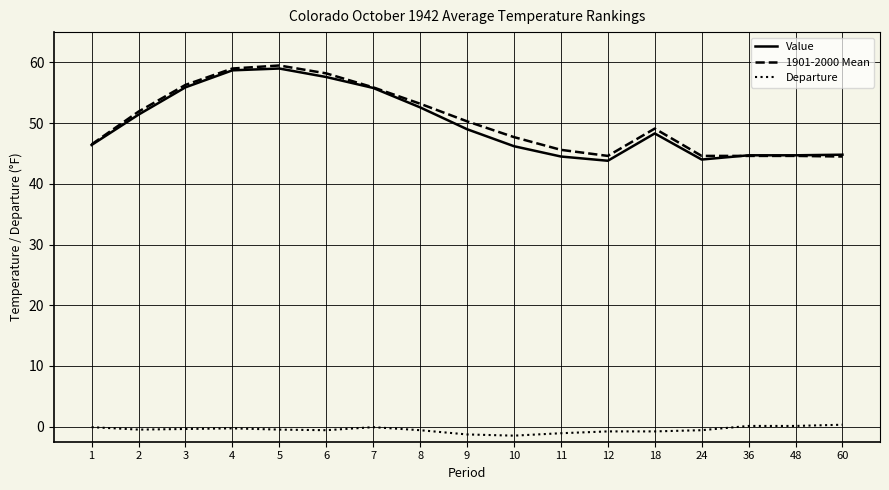

Is this an area chart (filled region under the line)?

No